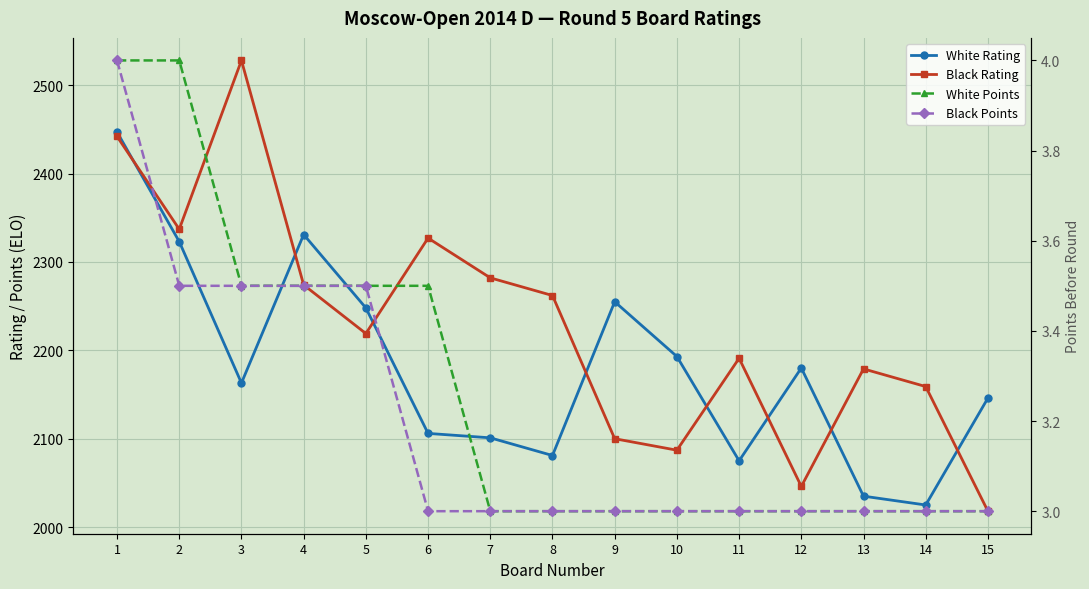

Which series has the largest range (max minus min)?

Black Rating